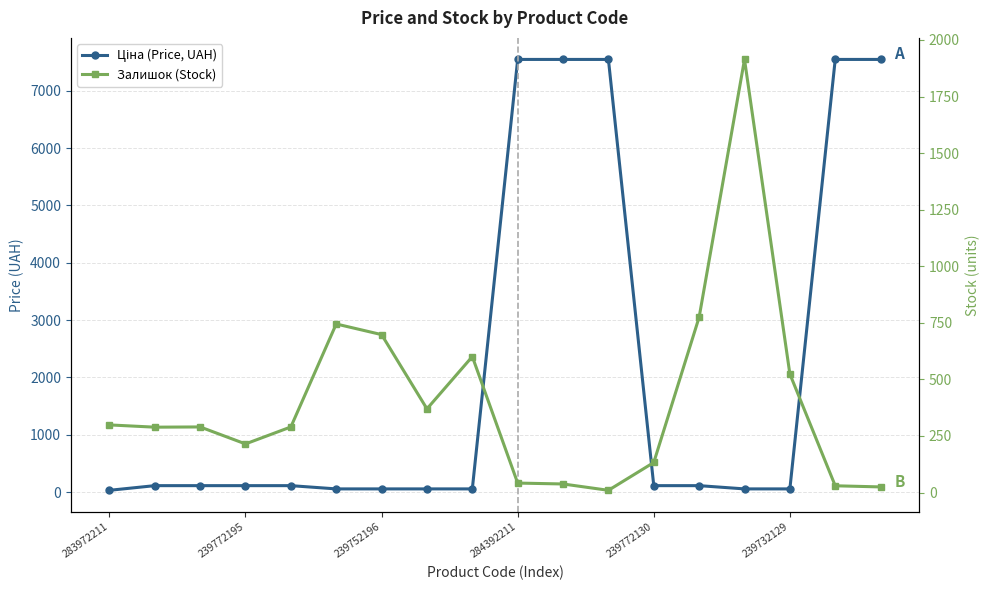

At which category is the sum across all series the highest?

284392211